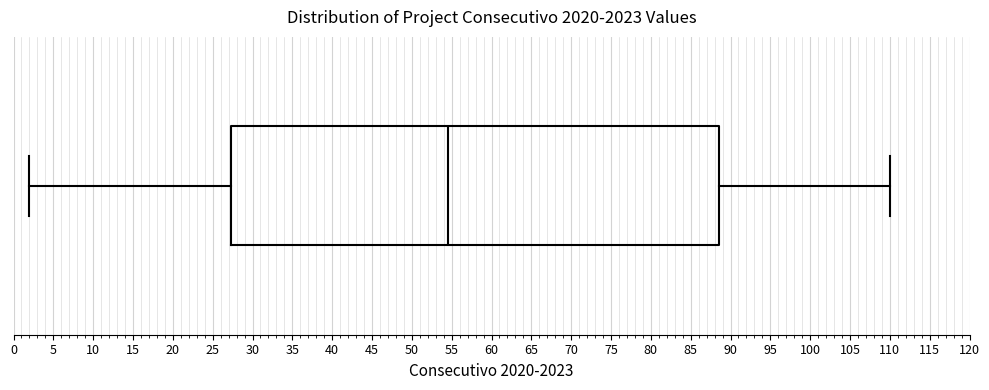

Where does the right whisker of the box end on the x-axis? The values are not printed on the chart, so give them approximately, as read against the axis.

110.0